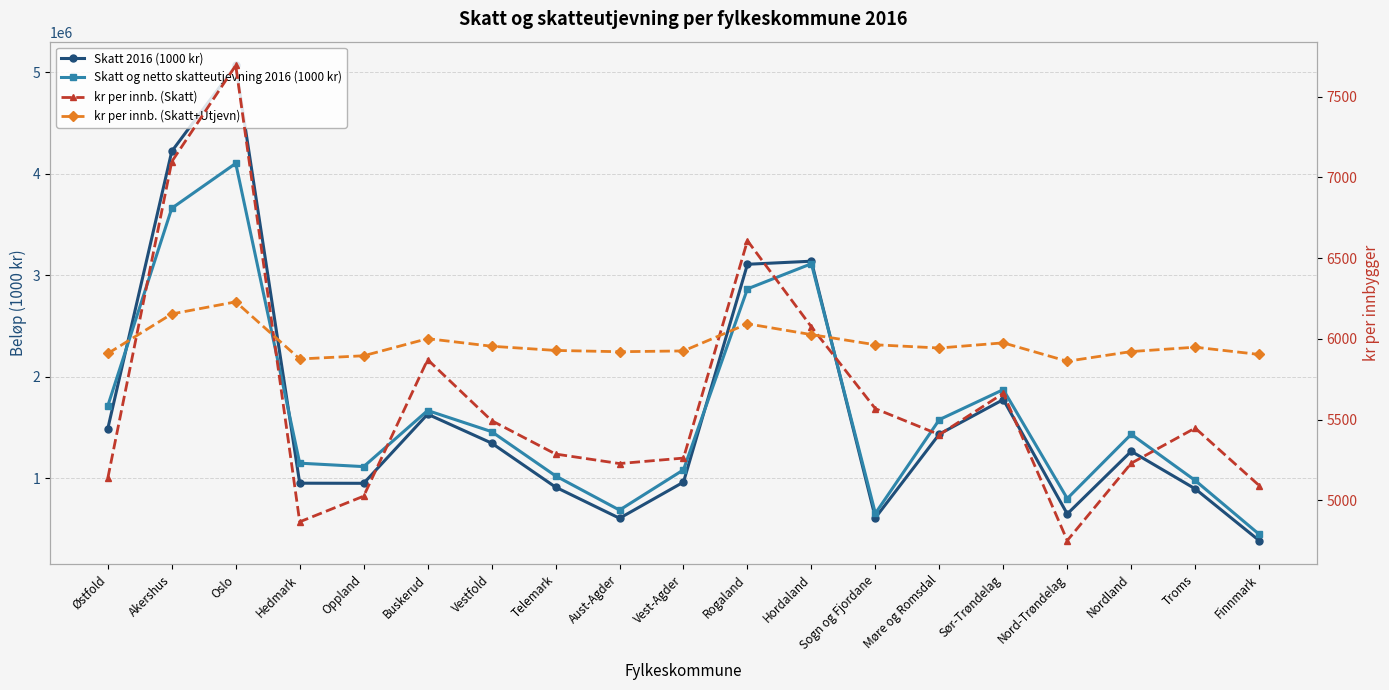

The Skatt og netto skatteutjevning 2016 (1000 kr) series shows 1093502 at Nord-Trøndelag. True or false?

False